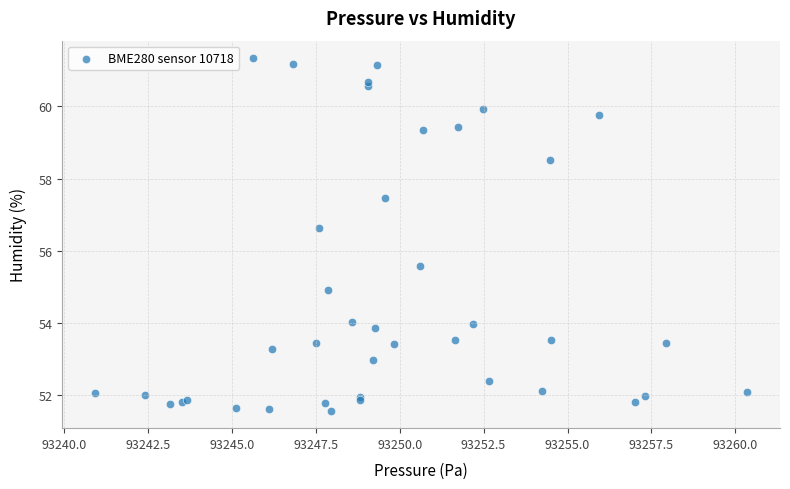

What Y value in the scatter plot is closest to 56?

55.6